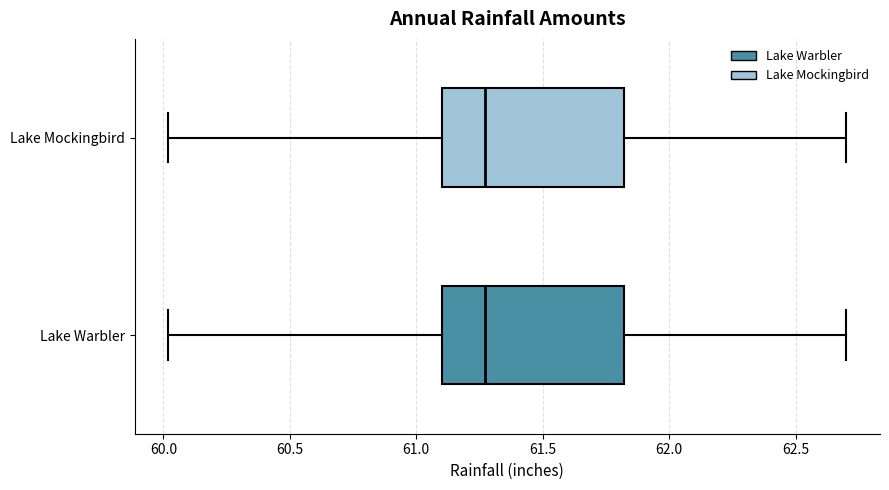

Reading bottom to top, transcribe this box plot: for each box, give where its median line is, the range the box spans, and where its two whiskers end, as read against the x-axis. The values are not printed on the chart, so give them approximately, as read against the axis.

Lake Warbler: median 61.25, box 61.10 to 61.80, whiskers 60.00 to 62.70
Lake Mockingbird: median 61.25, box 61.10 to 61.80, whiskers 60.00 to 62.70